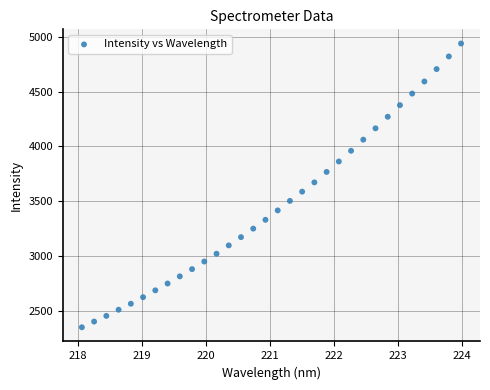

What is the range of Y values (max minus min)?

2587.9